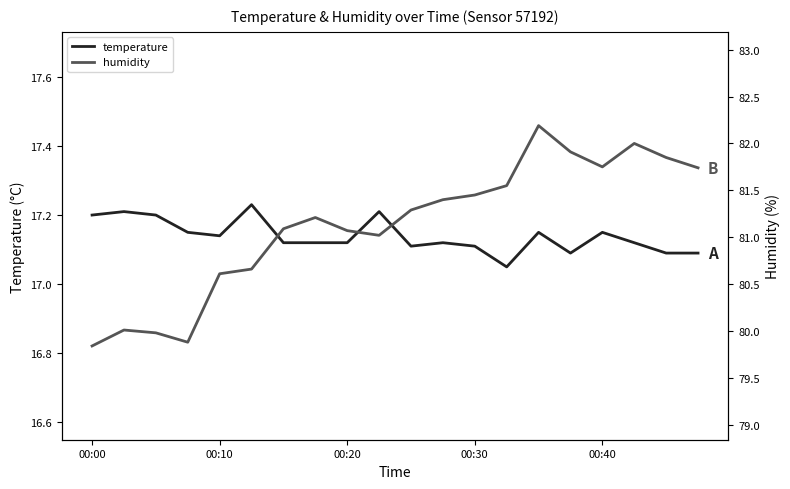

What is the total value across all series at 18?

98.9